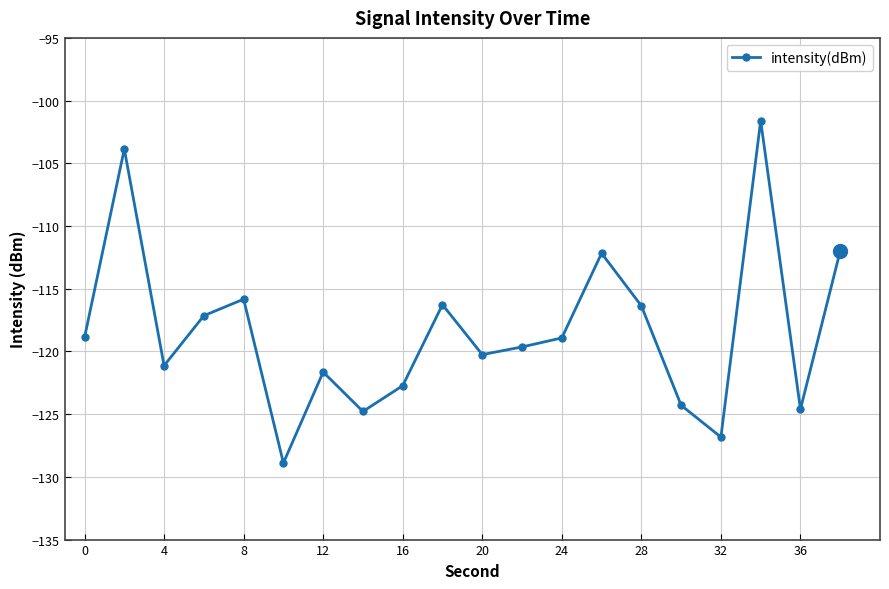

How many points are higher than both their immediate neighbors (excluding endpoints)?

6